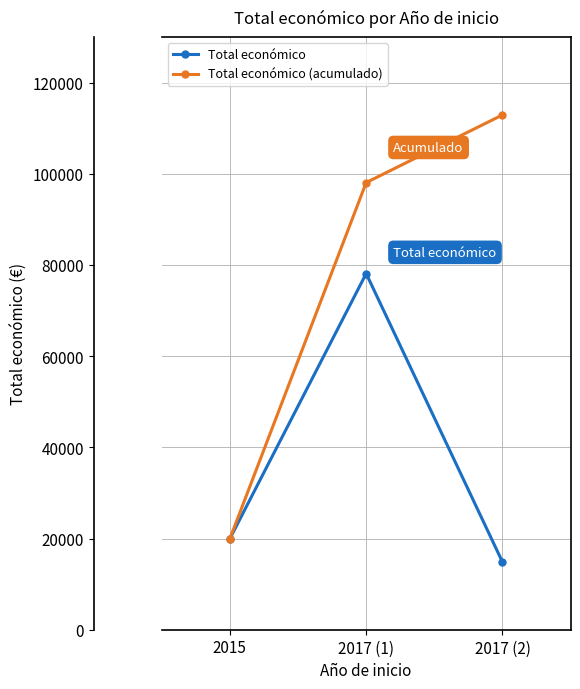

Read the Total económico (acumulado) value at 2015.

19950